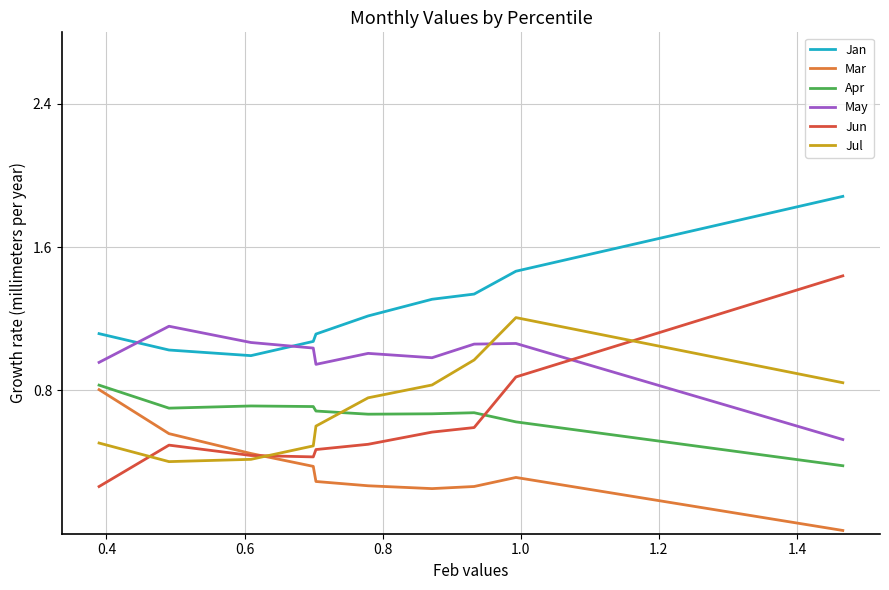

What is the minimum value for Jun?

0.3